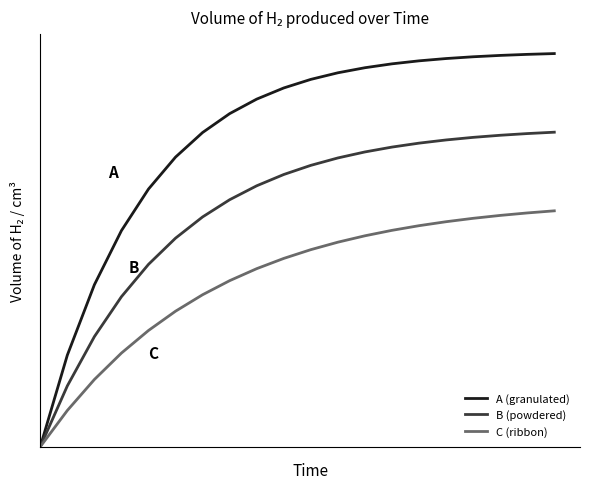

Does the chart have visible grid lines?

No